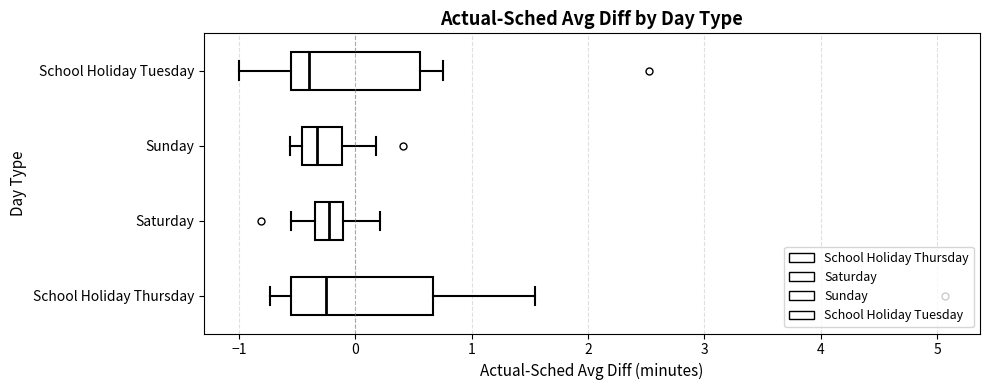

Where is the left edge of the box for School Holiday Tuesday on the x-axis? The values are not printed on the chart, so give them approximately, as read against the axis.

-0.6